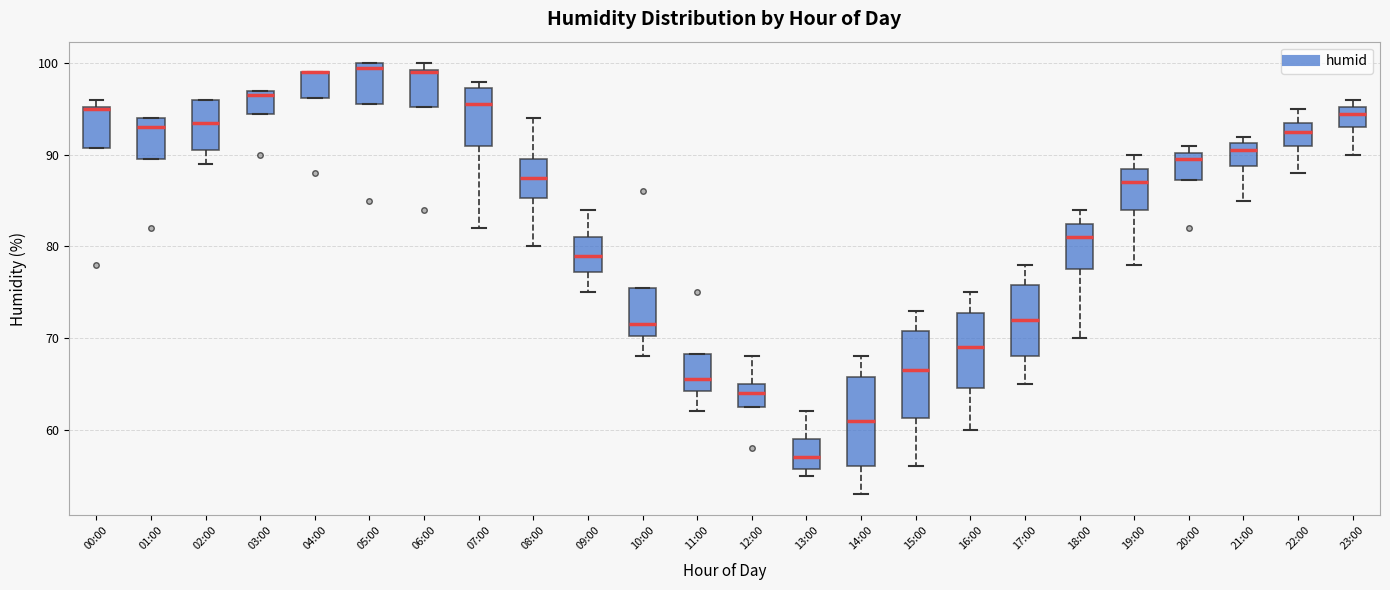

Reading left to right, read every box against the y-axis: the position of its median line, the range the box covers, and the ends of its whiskers. The values are not printed on the chart, so give them approximately, as read against the axis.

00:00: median 95, box 91 to 95, whiskers 91 to 96
01:00: median 93, box 90 to 94, whiskers 90 to 94
02:00: median 94, box 91 to 96, whiskers 89 to 96
03:00: median 97 (just below the box's upper edge), box 95 to 97, whiskers 95 to 97
04:00: median 99 (drawn on the box's upper edge), box 96 to 99, whiskers 96 to 99
05:00: median 100 (just below the box's upper edge), box 96 to 100, whiskers 96 to 100
06:00: median 99, box 95 to 99, whiskers 95 to 100
07:00: median 96, box 91 to 97, whiskers 82 to 98
08:00: median 88, box 85 to 90, whiskers 80 to 94
09:00: median 79, box 77 to 81, whiskers 75 to 84
10:00: median 72, box 70 to 76, whiskers 68 to 76
11:00: median 66, box 64 to 68, whiskers 62 to 68
12:00: median 64, box 63 to 65, whiskers 63 to 68
13:00: median 57, box 56 to 59, whiskers 55 to 62
14:00: median 61, box 56 to 66, whiskers 53 to 68
15:00: median 67, box 61 to 71, whiskers 56 to 73
16:00: median 69, box 65 to 73, whiskers 60 to 75
17:00: median 72, box 68 to 76, whiskers 65 to 78
18:00: median 81, box 78 to 83, whiskers 70 to 84
19:00: median 87, box 84 to 89, whiskers 78 to 90
20:00: median 90 (just below the box's upper edge), box 87 to 90, whiskers 87 to 91
21:00: median 91 (just below the box's upper edge), box 89 to 91, whiskers 85 to 92
22:00: median 93, box 91 to 94, whiskers 88 to 95
23:00: median 95 (just below the box's upper edge), box 93 to 95, whiskers 90 to 96